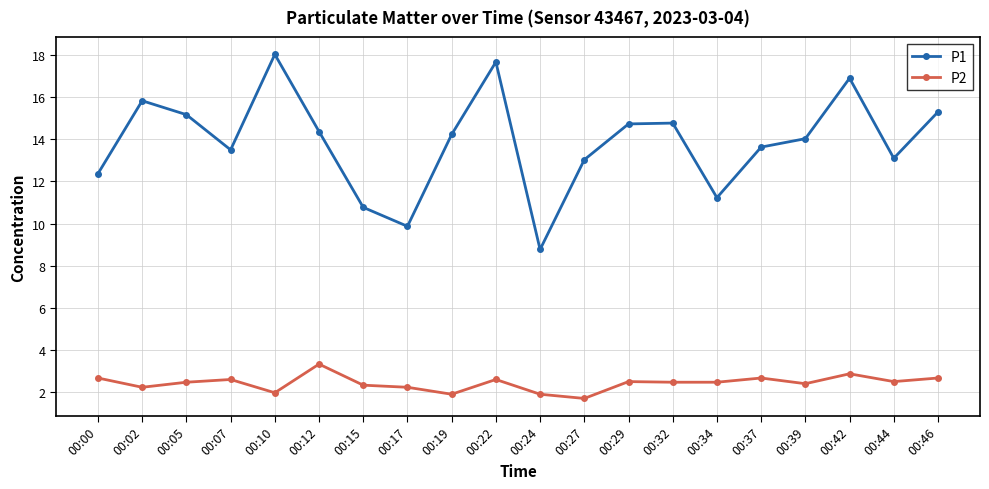

What is the value of the P2 point at the 17th from the left?

2.4